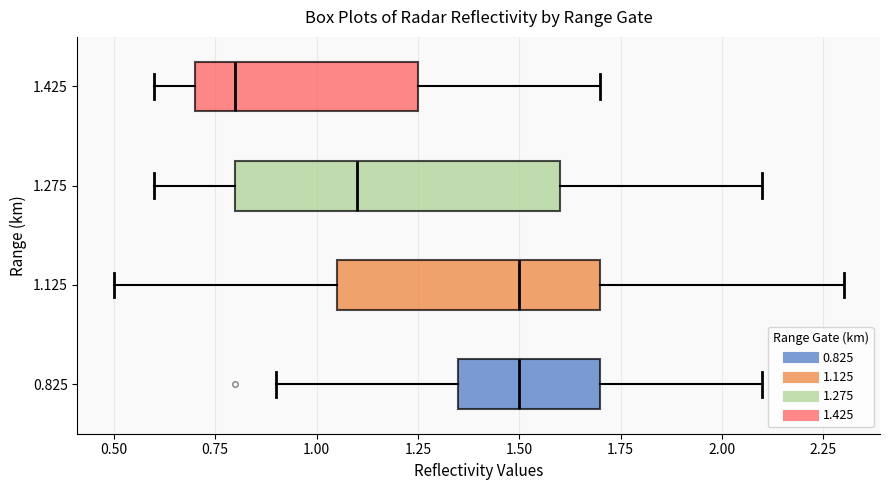

Where does the left whisker of the box at y = 1.275 end on the x-axis? The values are not printed on the chart, so give them approximately, as read against the axis.

0.60